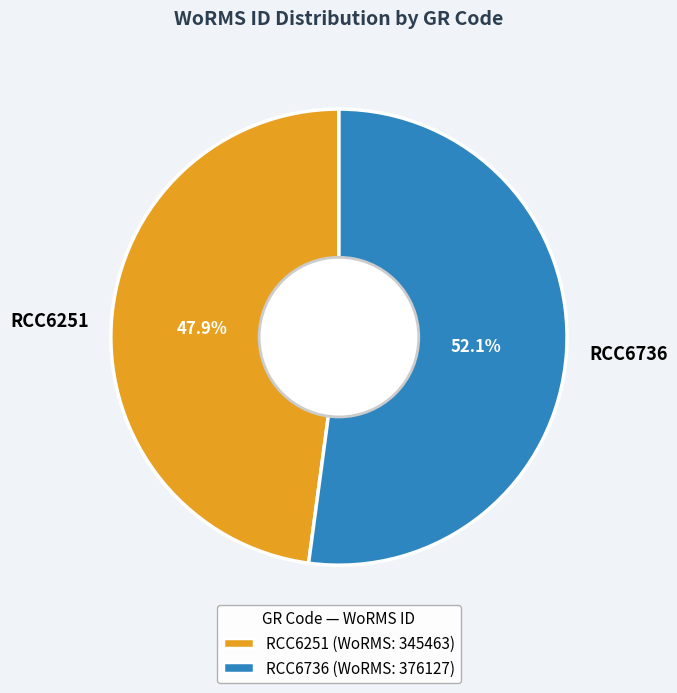

To the nearest percent, what is the difference between the RCC6251 and RCC6736 slice percentages?

4%